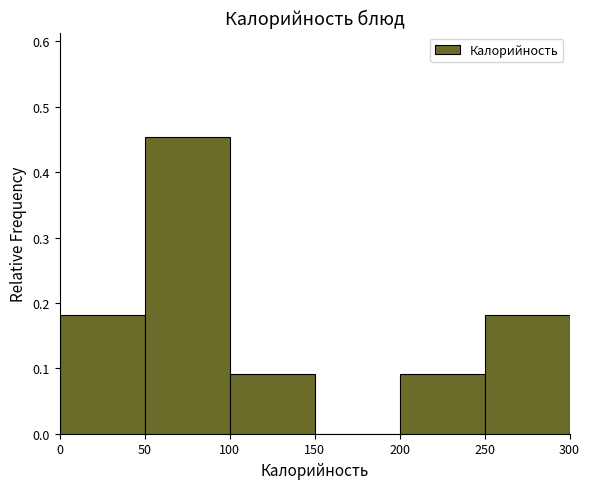

What is the height of the bar covering 200 to 250 on the x-axis? The values are not printed on the chart, so give them approximately, as read against the axis.

0.09